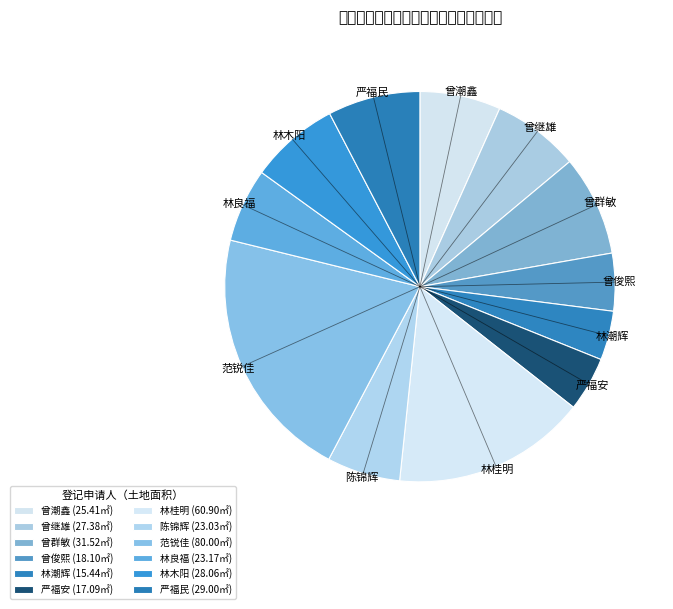

How many segments does this pie chart have?

12